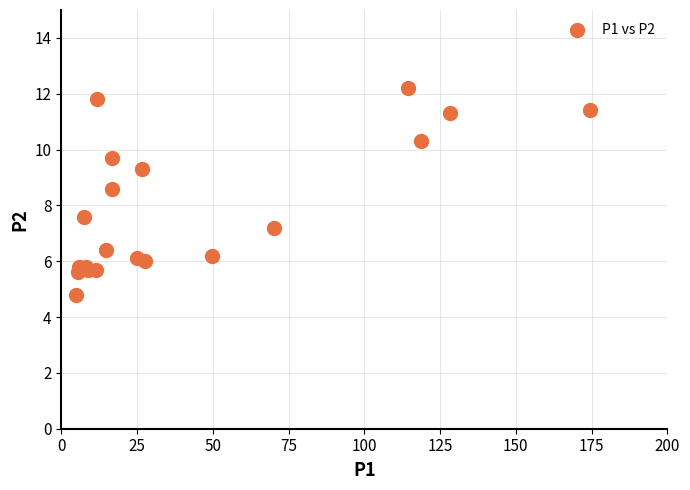

What Y value in the scatter plot is closest to 8?

7.6